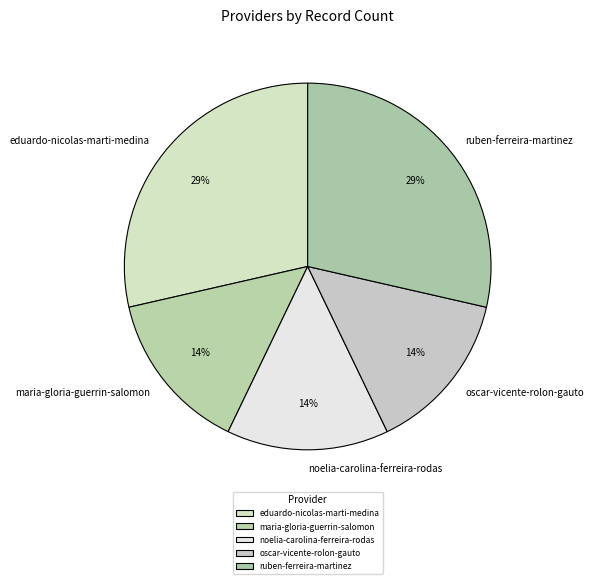

To the nearest percent, what is the average slice percentage?

20%